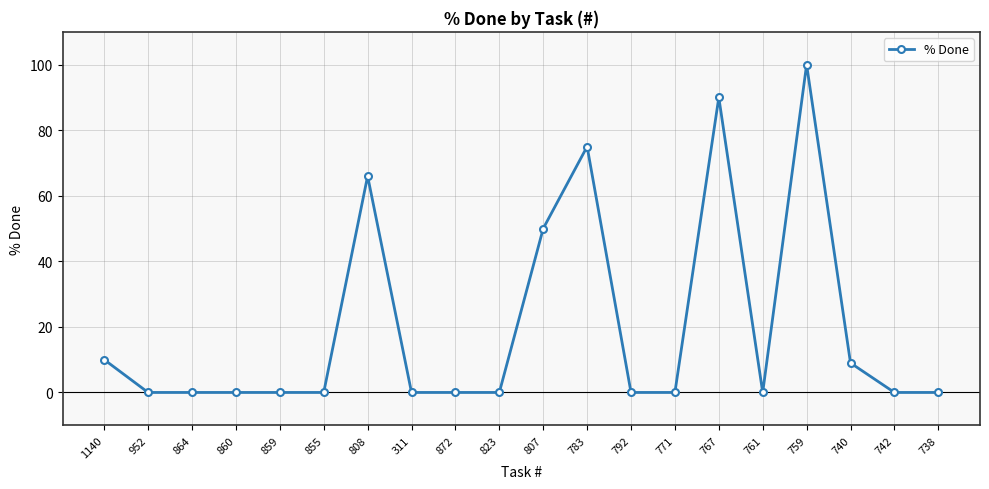

Where is the data nearest to the value 50?

807